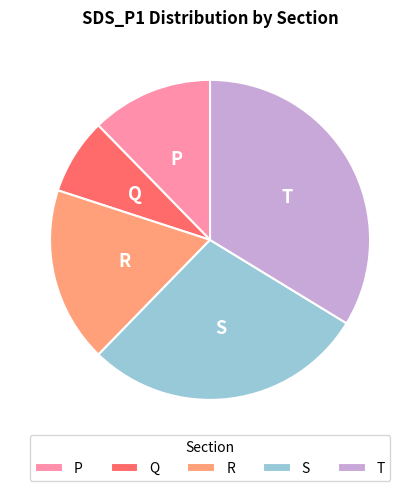

What is the ratio of the value at R to the value at T?

0.5